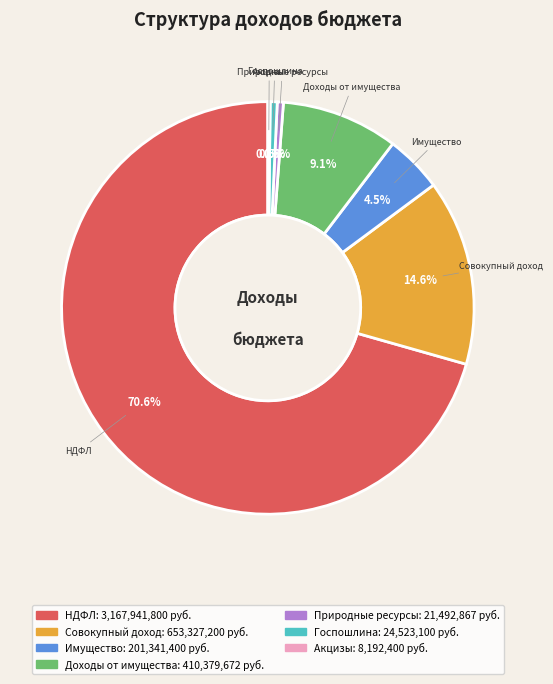

Combined, do Совокупный доход and Природные ресурсы account for over 50%?

No